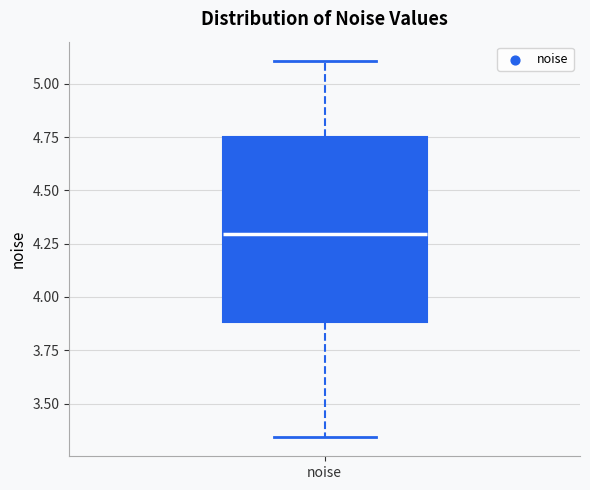

Where does the median line of the box for noise sit on the y-axis? The values are not printed on the chart, so give them approximately, as read against the axis.

4.30